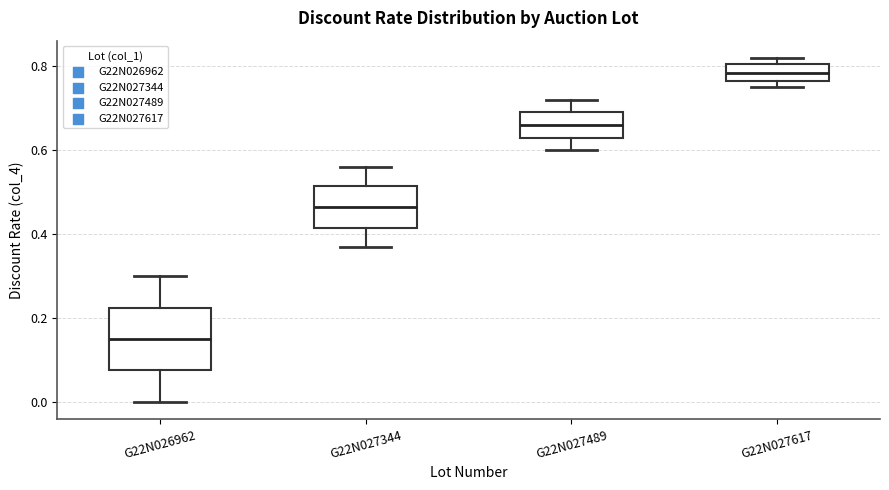

Reading left to right, transcribe this box plot: for each box, give where its median line is, the range the box spans, and where its two whiskers end, as read against the y-axis. The values are not printed on the chart, so give them approximately, as read against the axis.

G22N026962: median 0.16, box 0.08 to 0.22, whiskers 0.00 to 0.30
G22N027344: median 0.46, box 0.42 to 0.52, whiskers 0.38 to 0.56
G22N027489: median 0.66, box 0.64 to 0.70, whiskers 0.60 to 0.72
G22N027617: median 0.78, box 0.76 to 0.80, whiskers 0.76 (just below the box's lower edge) to 0.82